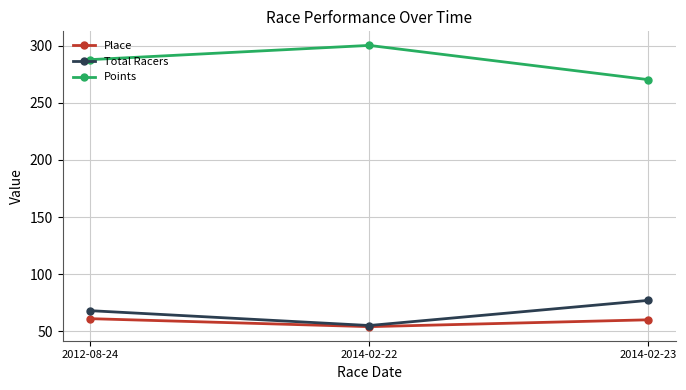

How many series are shown in this chart?

3